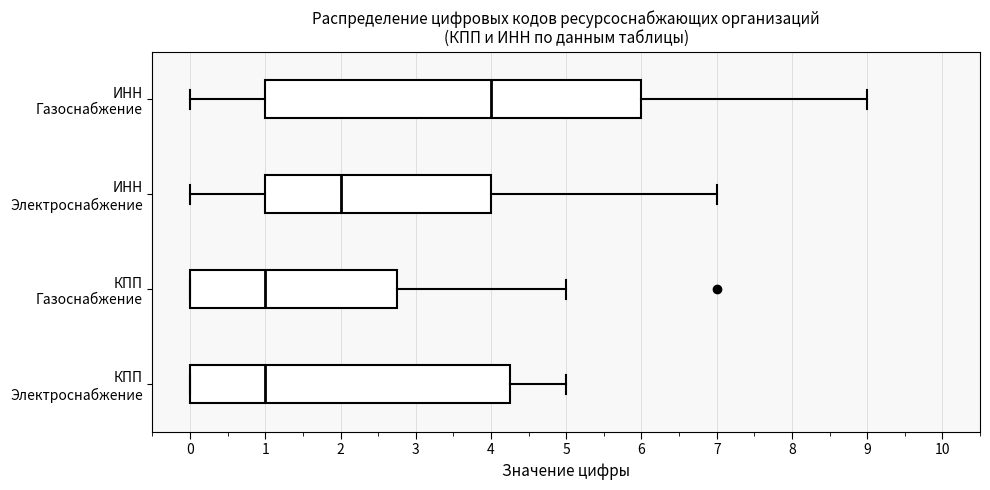

Reading bottom to top, read every box against the x-axis: the position of its median line, the range the box covers, and the ends of its whiskers. The values are not printed on the chart, so give them approximately, as read against the axis.

КПП Электроснабжение: median 1.0, box 0.0 to 4.3, whiskers 0.0 to 5.0
КПП Газоснабжение: median 1.0, box 0.0 to 2.8, whiskers 0.0 to 5.0
ИНН Электроснабжение: median 2.0, box 1.0 to 4.0, whiskers 0.0 to 7.0
ИНН Газоснабжение: median 4.0, box 1.0 to 6.0, whiskers 0.0 to 9.0